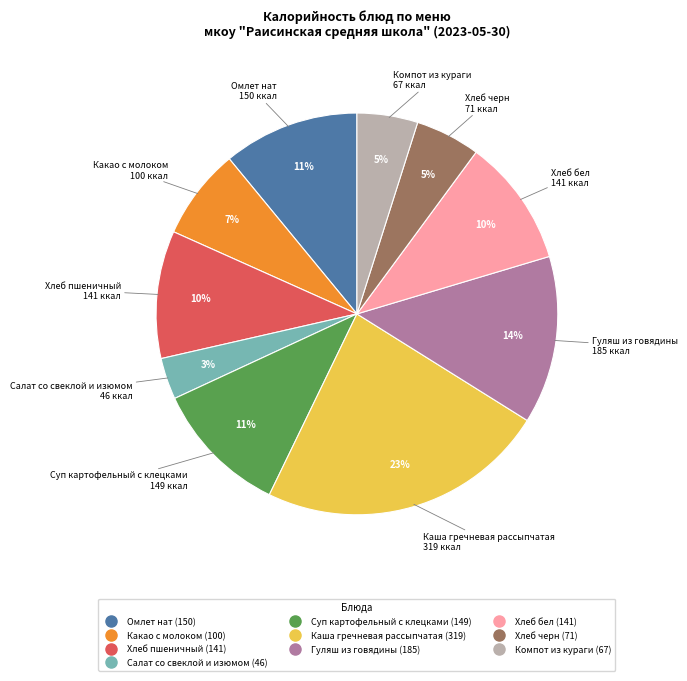

To the nearest percent, what is the difference between the largest and smallest slice percentages?

20%